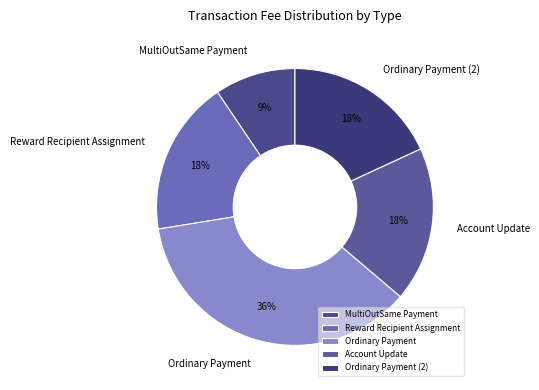

Do Reward Recipient Assignment and Account Update together represent more than half of the pie?

No